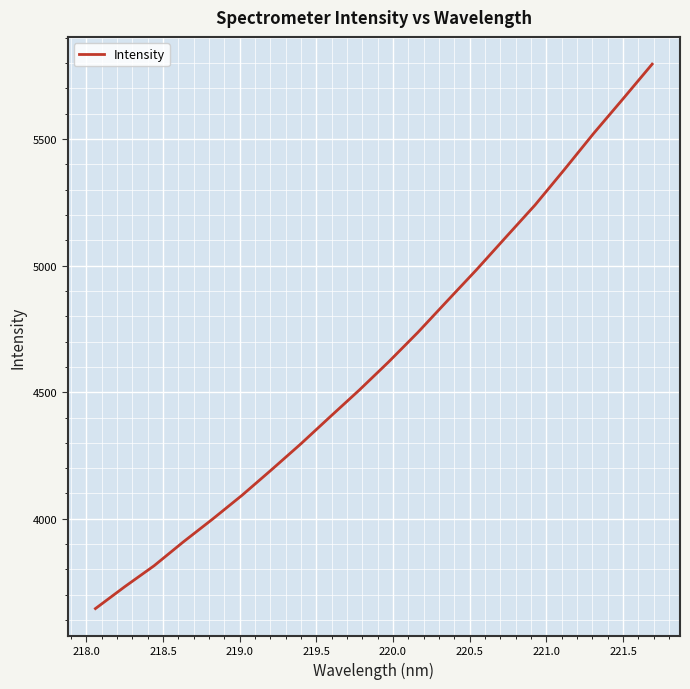

What is the difference between the maximum and minimum values?

2149.9